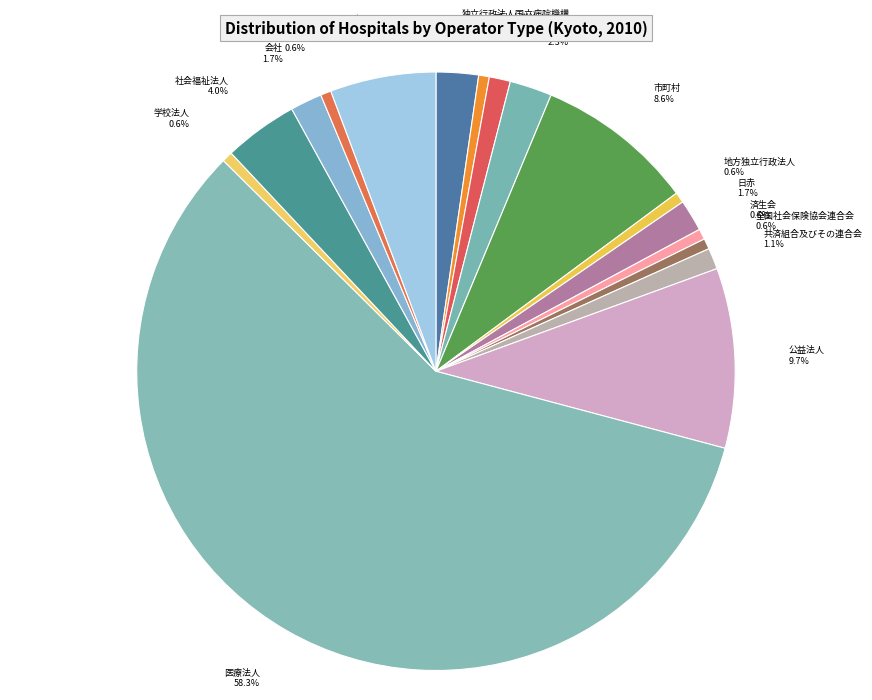

To the nearest percent, what portion does その他(国) represent?

1%